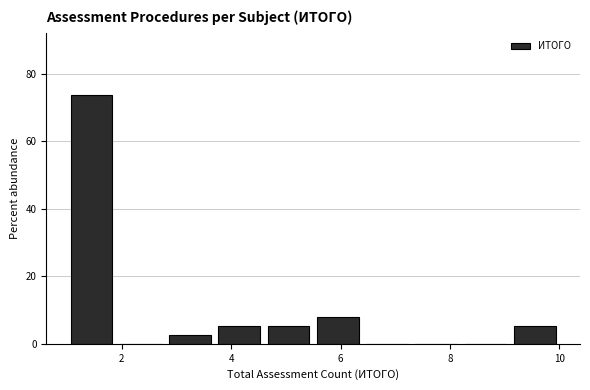

Reading left to right, list every bar in this chart as the range it spans on the x-axis followed by its height. Neither the bar edges nor the heights are printed on the chart, so give them approximately, as read against the axes.

1.0 to 1.9: 74
1.9 to 2.8: 0
2.8 to 3.7: 2
3.7 to 4.6: 6
4.6 to 5.5: 6
5.5 to 6.4: 8
6.4 to 7.3: 0
7.3 to 8.2: 0
8.2 to 9.1: 0
9.1 to 10.0: 6